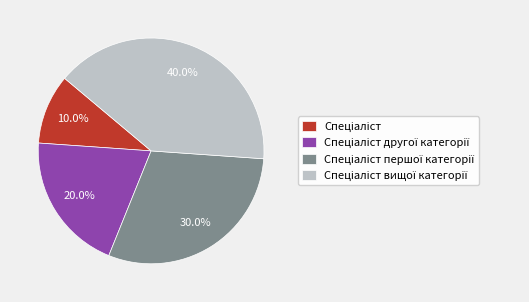

Count the number of slices in the pie.

4